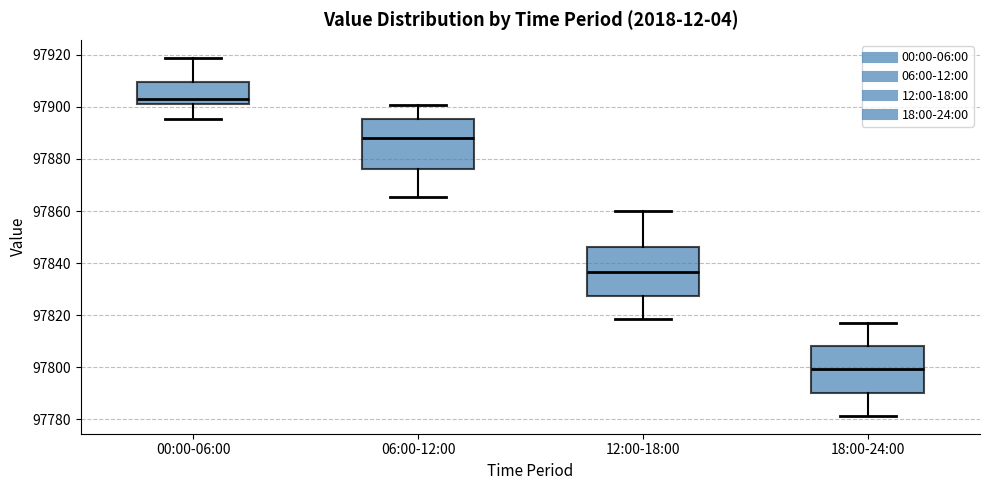

Which box's median line is the highest?

00:00-06:00